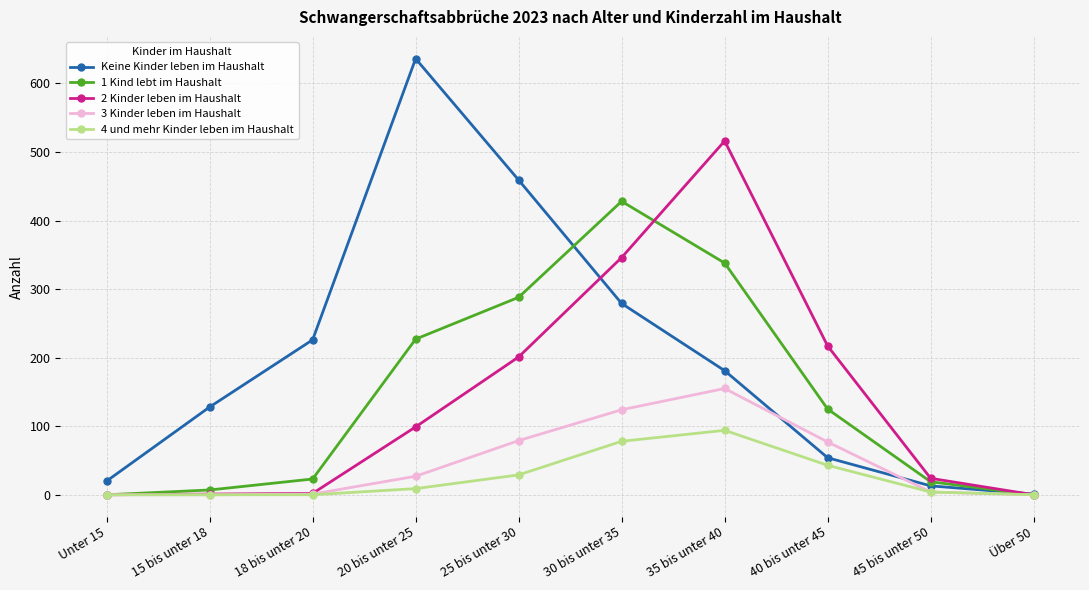

Which series has the widest spread of values?

Keine Kinder leben im Haushalt